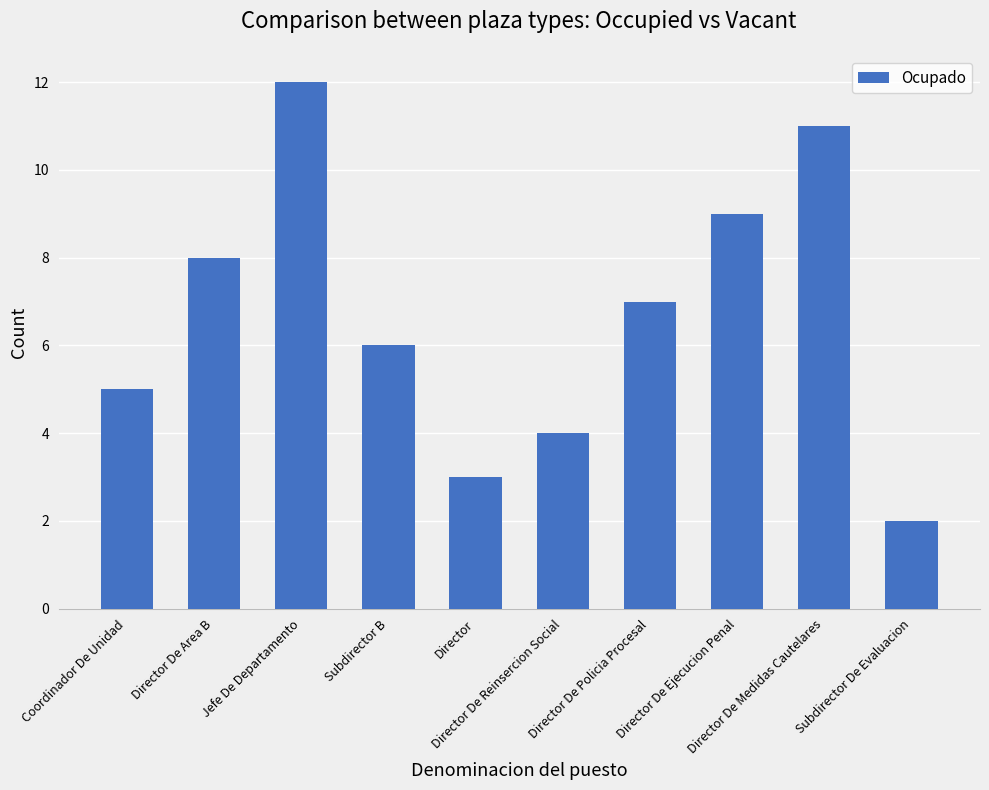

Which has a higher value, Director De Policia Procesal or Director De Area B?

Director De Area B